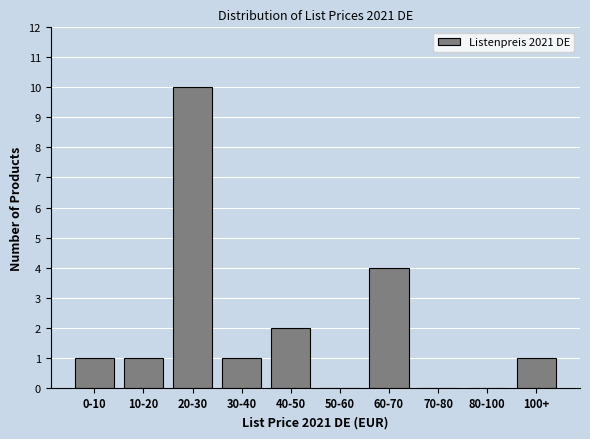

Reading left to right, extract all data points from this chart.

0-10=1	10-20=1	20-30=10	30-40=1	40-50=2	50-60=0	60-70=4	70-80=0	80-100=0	100+=1